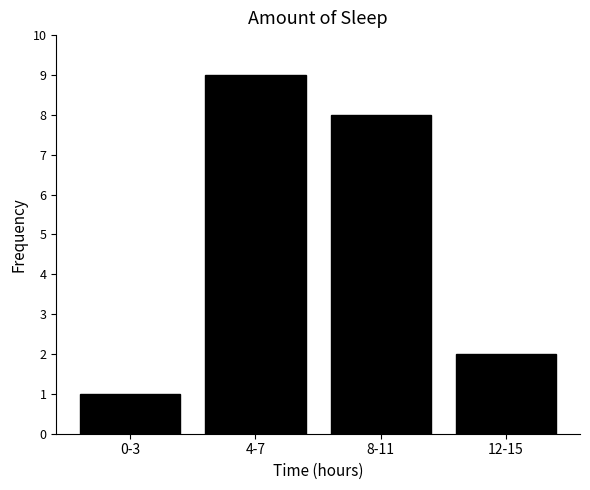

Reading left to right, extract all data points from this chart.

1	9	8	2